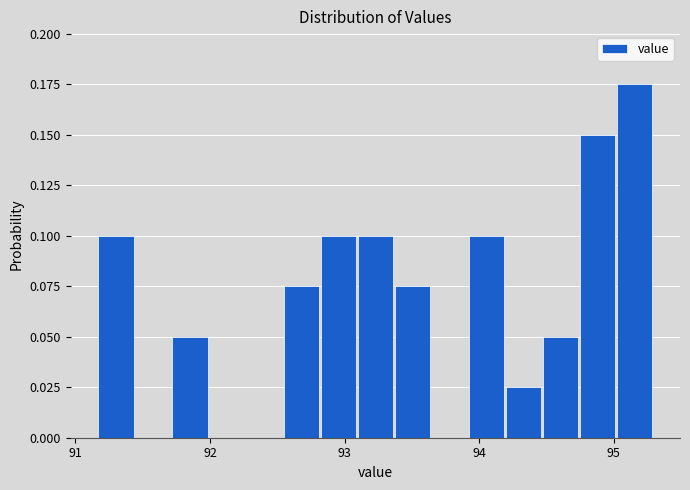

Read against the x-axis, roughly where is the centre of the tallest bar?

95.2